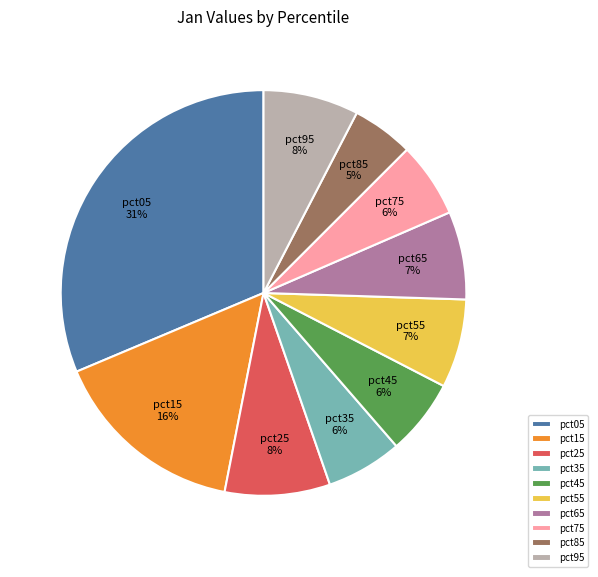

Which has a higher value, pct35 or pct85?

pct35